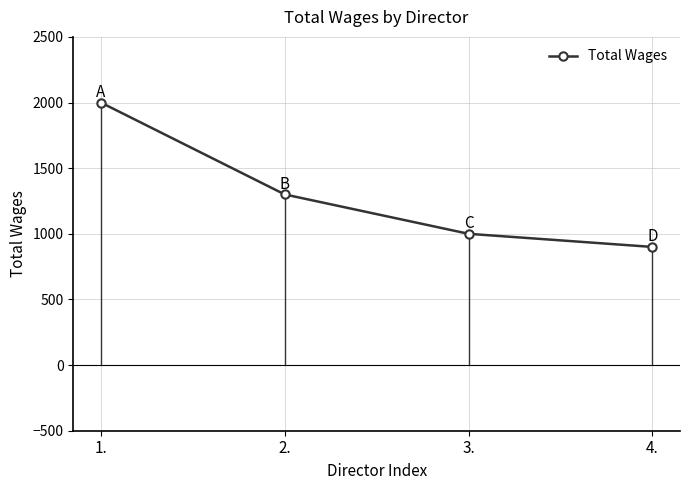

Reading left to right, transcribe all the data shown in this chart.

2000	1300	1000	900